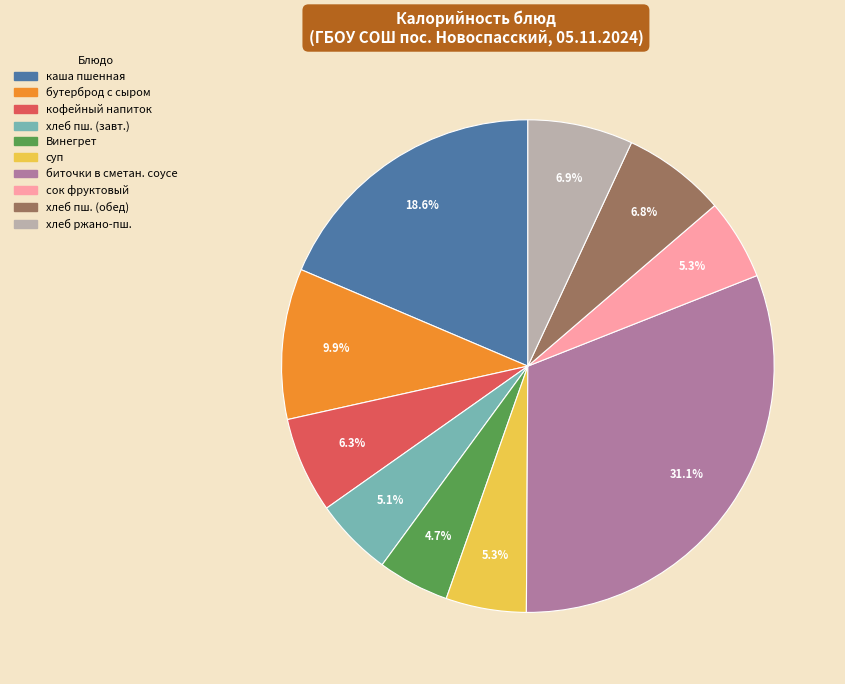

Does any single category account for the majority?

No